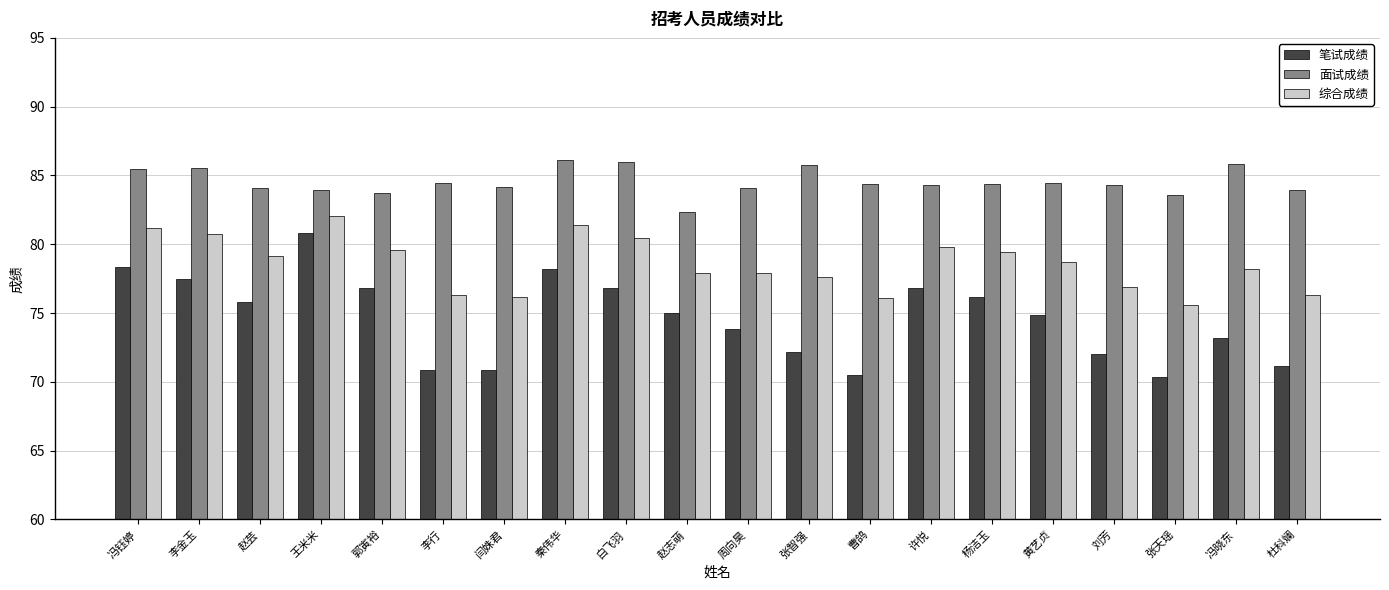

What value does the 综合成绩 series have at 张天瑶?

75.6